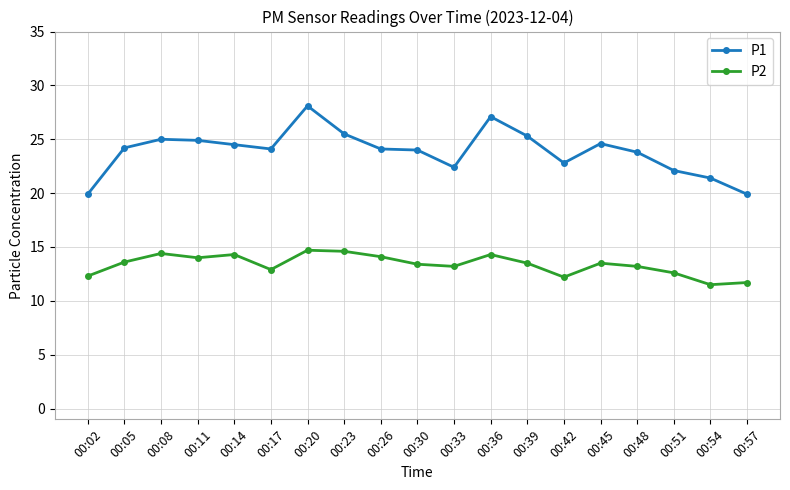

At which category is the sum across all series the highest?

00:20